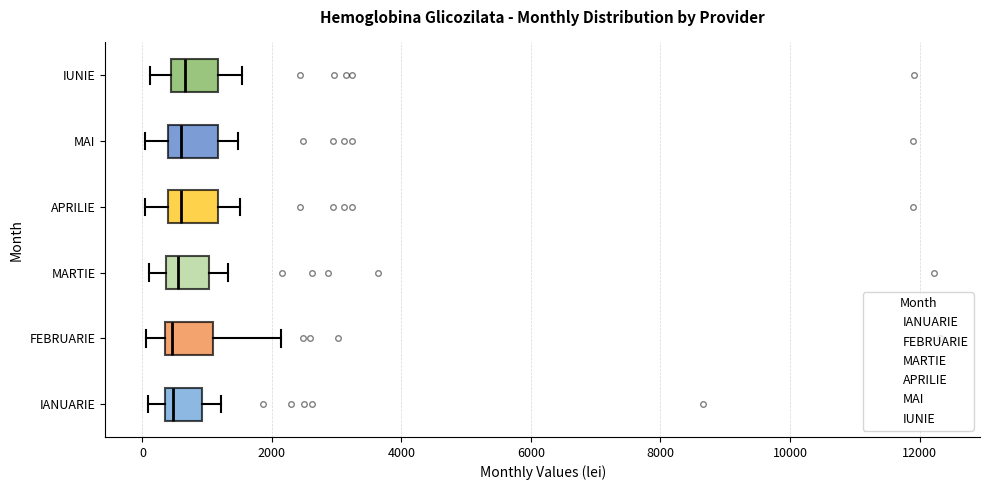

Reading bottom to top, transcribe this box plot: for each box, give where its median line is, the range the box spans, and where its two whiskers end, as read against the x-axis. The values are not printed on the chart, so give them approximately, as read against the axis.

IANUARIE: median 400 (just right of the box's left edge), box 400 to 1000, whiskers 0 to 1200
FEBRUARIE: median 400 (just right of the box's left edge), box 400 to 1000, whiskers 0 to 2200
MARTIE: median 600, box 400 to 1000, whiskers 200 to 1400
APRILIE: median 600, box 400 to 1200, whiskers 0 to 1600
MAI: median 600, box 400 to 1200, whiskers 0 to 1400
IUNIE: median 600, box 400 to 1200, whiskers 200 to 1600